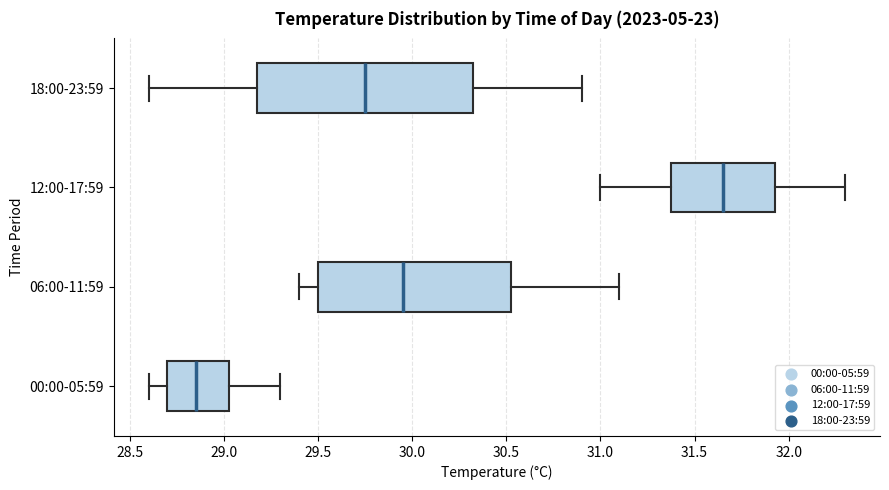

Which box has the furthest to the left median line?

00:00-05:59